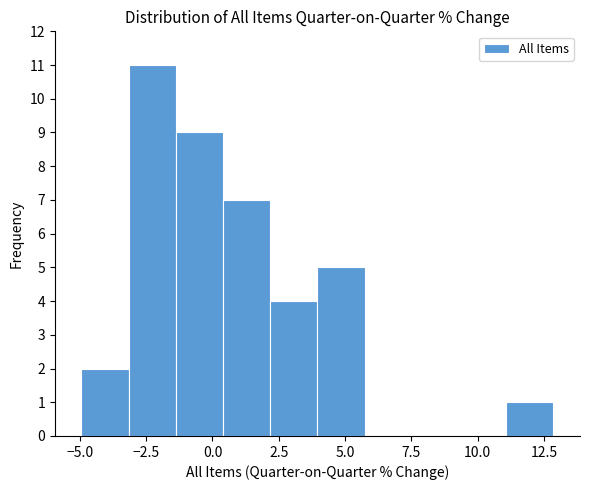

Around what value on the x-axis is the tallest bar? Give the approximate position of its centre, as read against the axis.

-2.5